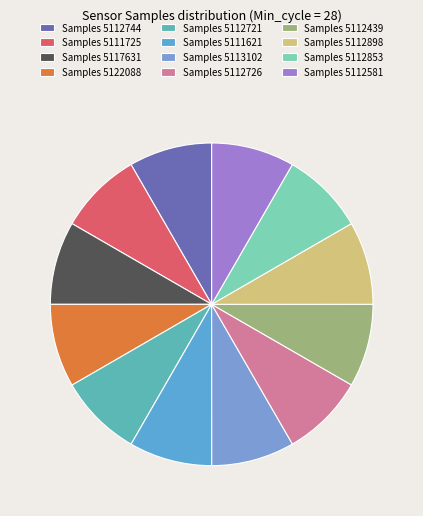

How many segments does this pie chart have?

12